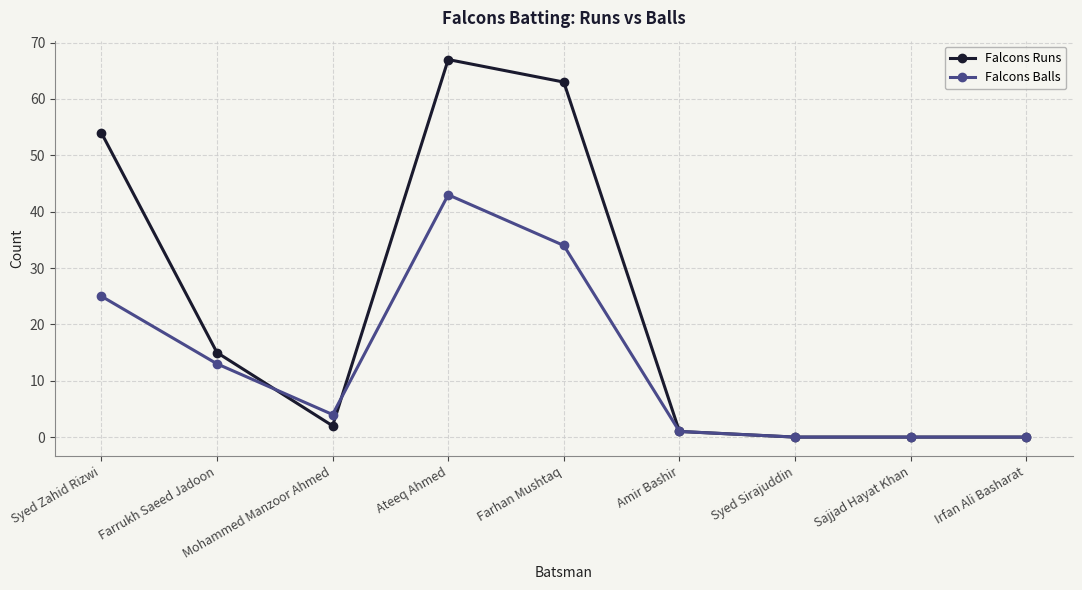

Which series has the largest total across all categories?

Falcons Runs